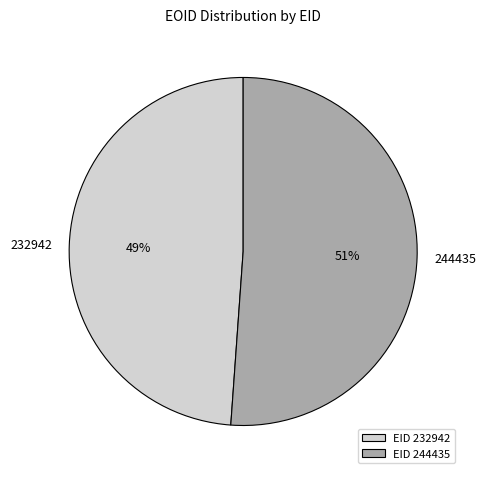

How many segments does this pie chart have?

2